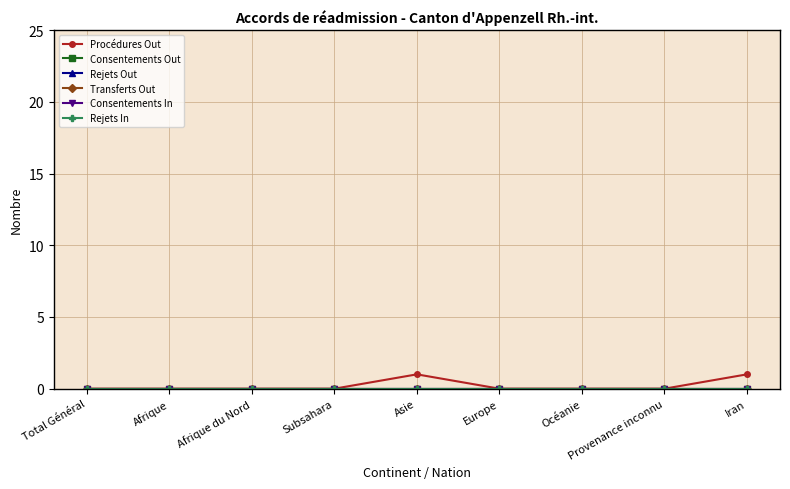

Is this an area chart (filled region under the line)?

No